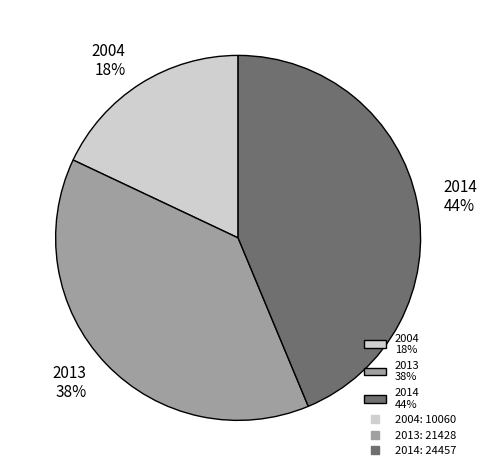

What percentage is the 2014 slice, to the nearest percent?

44%